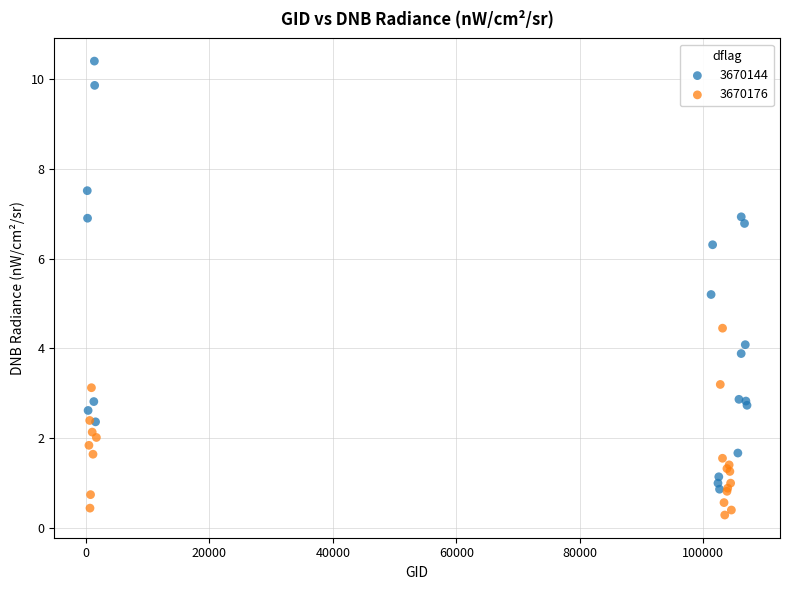

Which series contains the highest Y value?

3670144